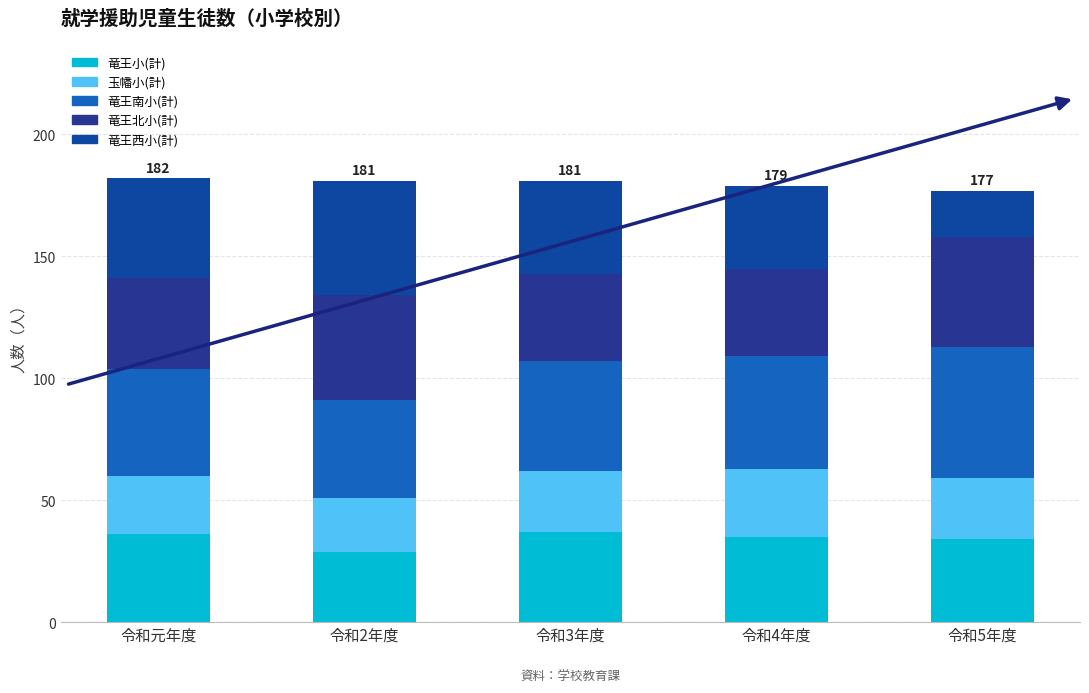

What is the difference between the maximum and minimum values in the 竜王南小(計) series?

14